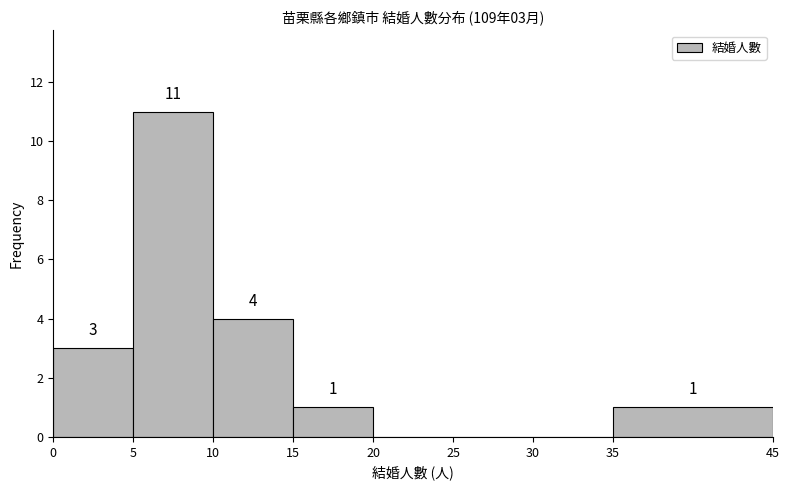

Which range on the x-axis has the tallest bar?

5 to 10